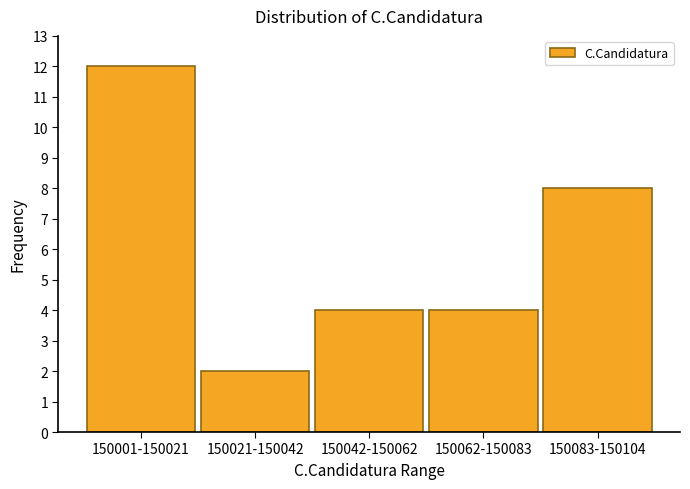

Reading left to right, transcribe all the data shown in this chart.

150001-150021=12	150021-150042=2	150042-150062=4	150062-150083=4	150083-150104=8